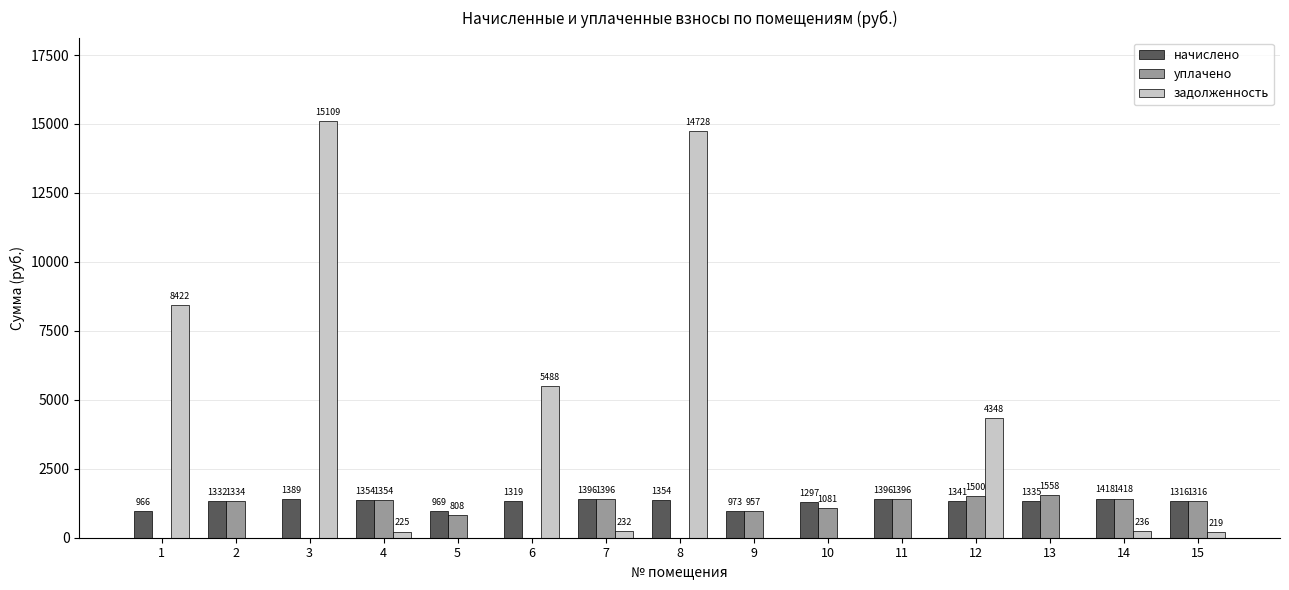

What is the total value across all series at 13?

2893.8